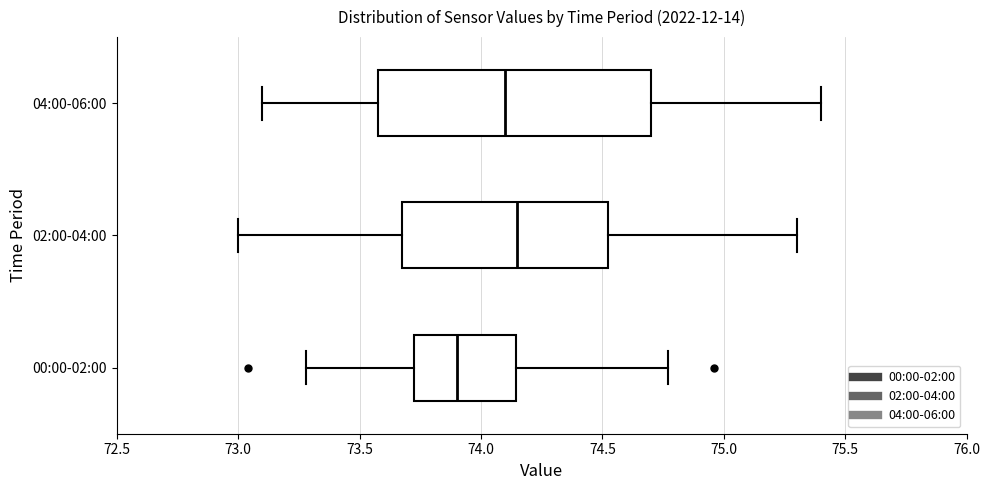

Which box's median line is the furthest to the right?

02:00-04:00